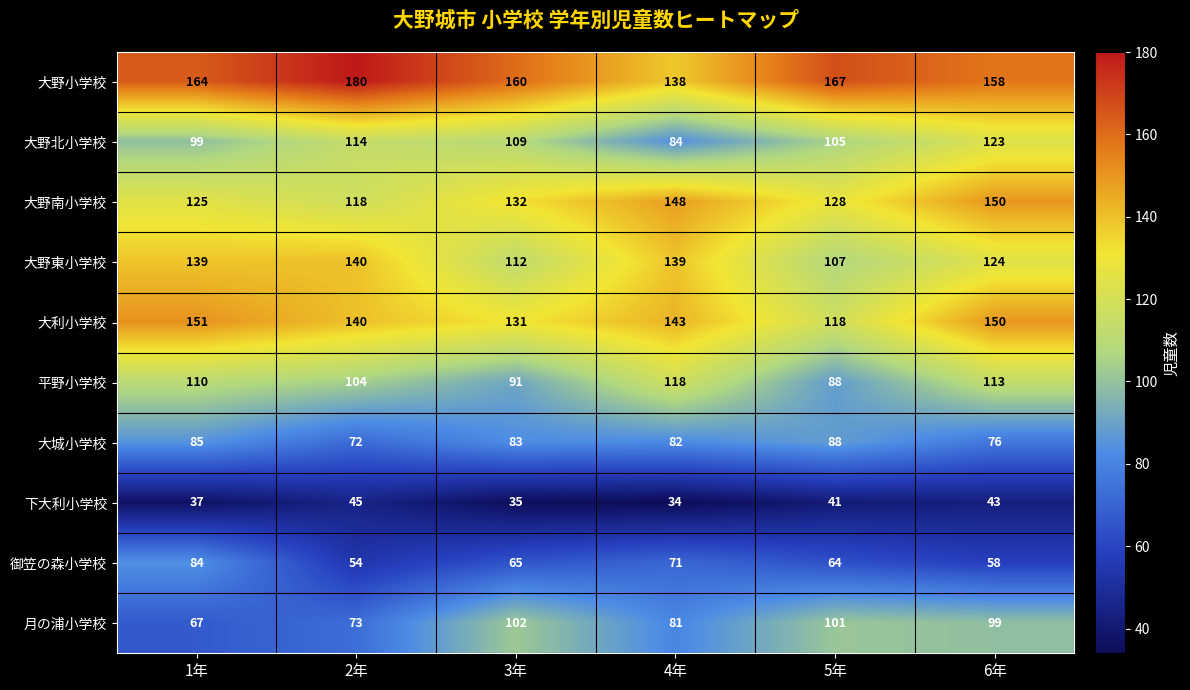

How many values in the 大利小学校 series are below 143?

3